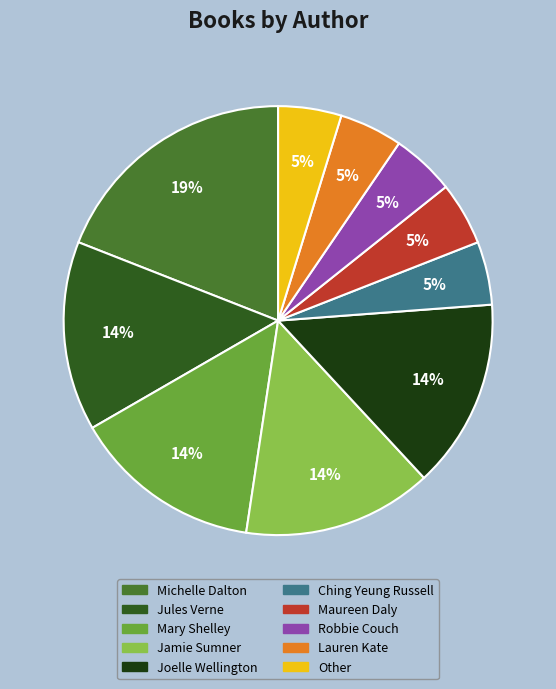

Does Mary Shelley represent more than half of the total?

No